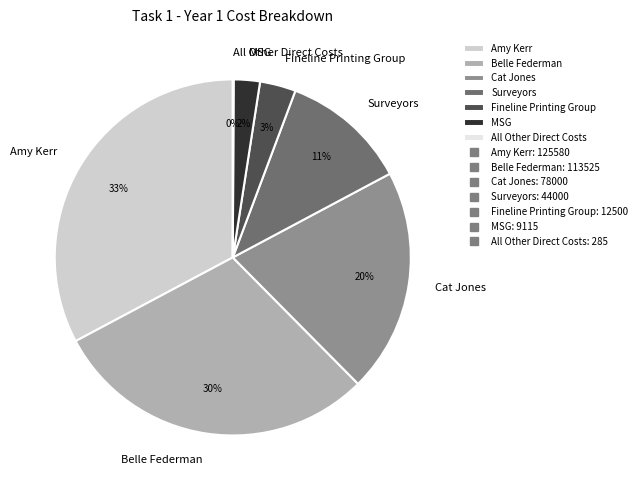

Is it true that Amy Kerr is 22% of the pie?

False